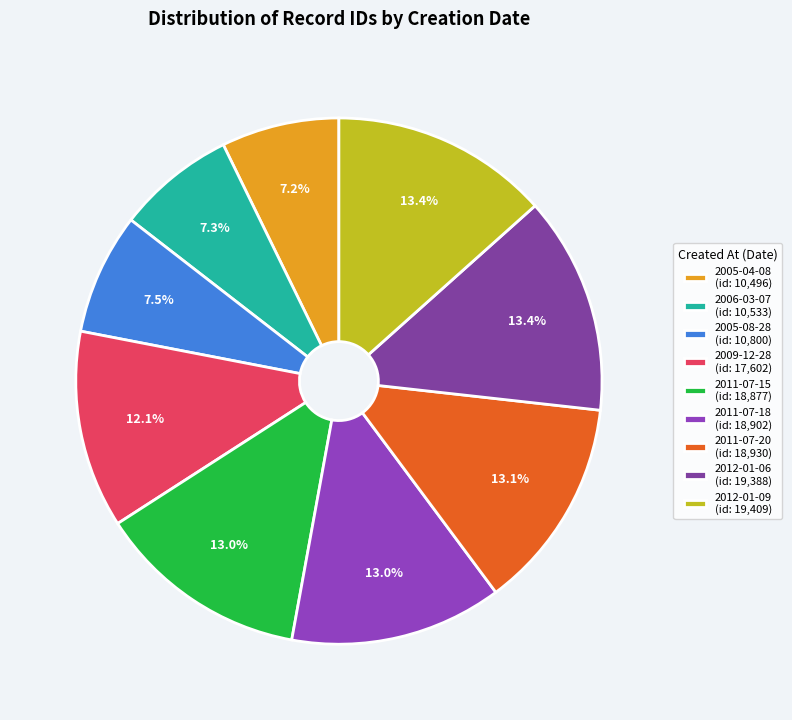

Count the number of slices in the pie.

9